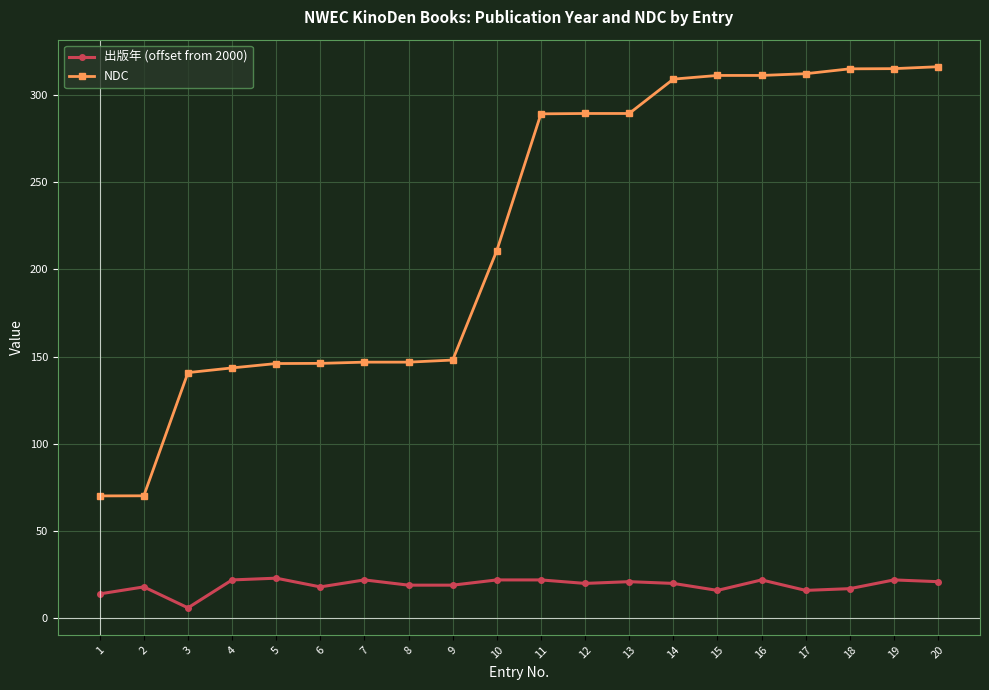

What is the smallest value displayed?

6.0